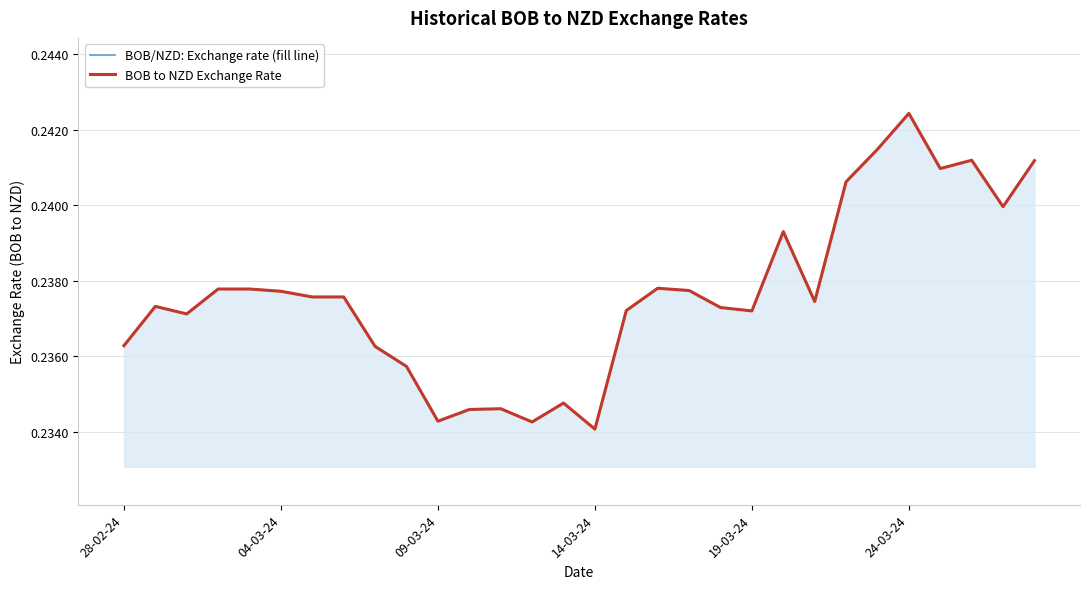

At which category does the chart reach its minimum across all series?

14-03-24